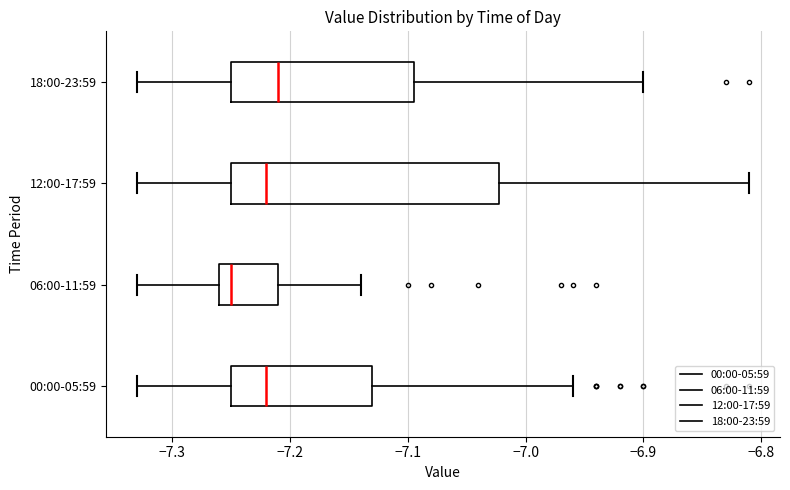

Where does the right whisker of the box for 18:00-23:59 end on the x-axis? The values are not printed on the chart, so give them approximately, as read against the axis.

-6.90